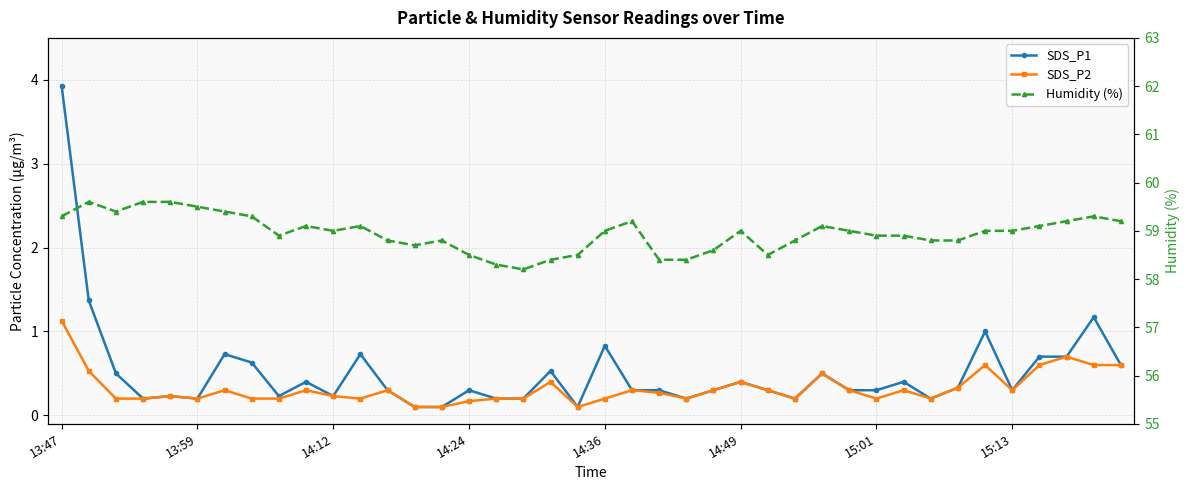

At how many categories does at least one series exceed 46?

40